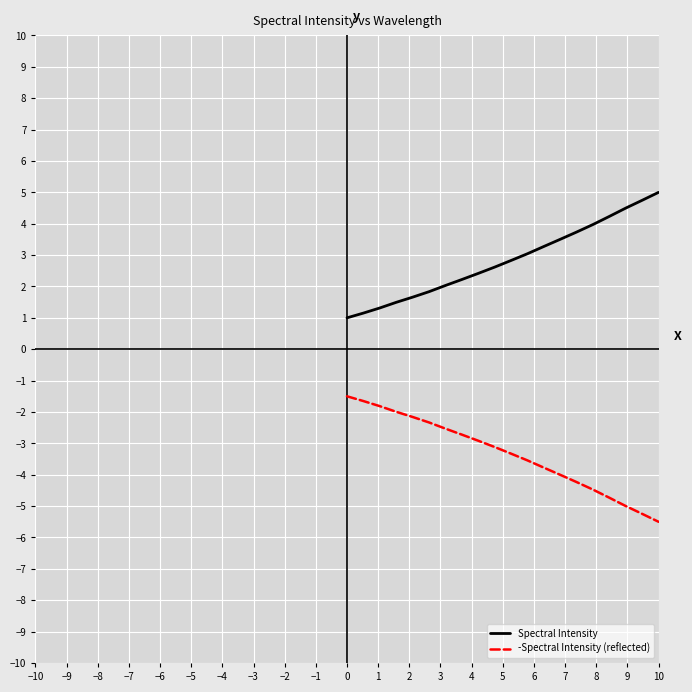

True or false: Spectral Intensity and -Spectral Intensity (reflected) cross at least once.

False